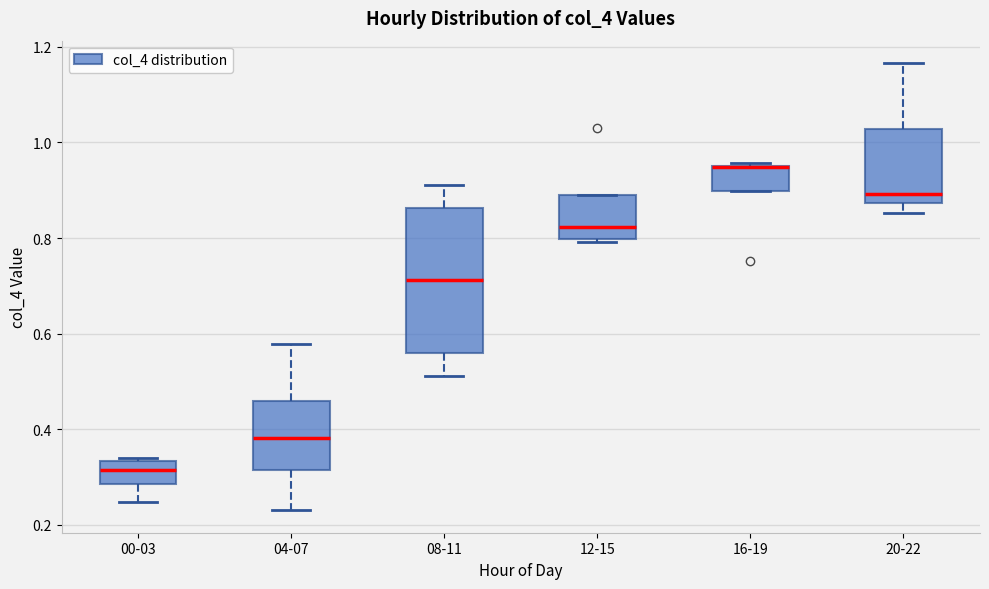

Reading left to right, read every box against the y-axis: the position of its median line, the range the box covers, and the ends of its whiskers. The values are not printed on the chart, so give them approximately, as read against the axis.

00-03: median 0.32, box 0.28 to 0.34, whiskers 0.24 to 0.34
04-07: median 0.38, box 0.32 to 0.46, whiskers 0.22 to 0.58
08-11: median 0.72, box 0.56 to 0.86, whiskers 0.52 to 0.92
12-15: median 0.82, box 0.80 to 0.90, whiskers 0.80 (just below the box's lower edge) to 0.90
16-19: median 0.94 (drawn on the box's upper edge), box 0.90 to 0.96, whiskers 0.90 to 0.96
20-22: median 0.90, box 0.88 to 1.02, whiskers 0.86 to 1.16